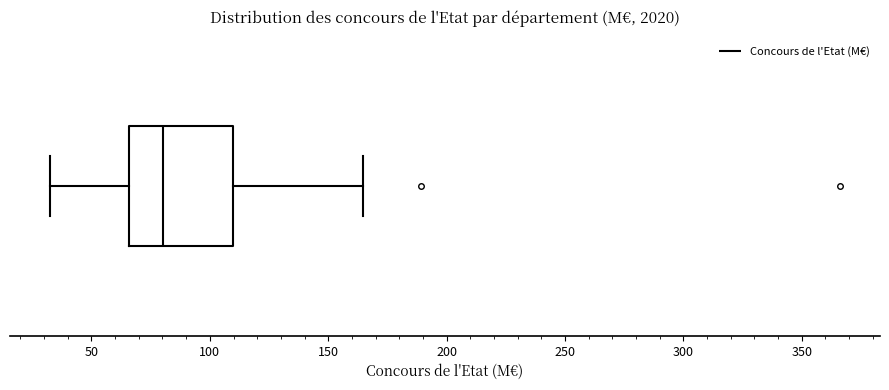

Read this box plot against the x-axis: the position of the median line, the range covered by the box, and the ends of both whiskers. The values are not printed on the chart, so give them approximately, as read against the axis.

median 80, box 65 to 110, whiskers 30 to 165